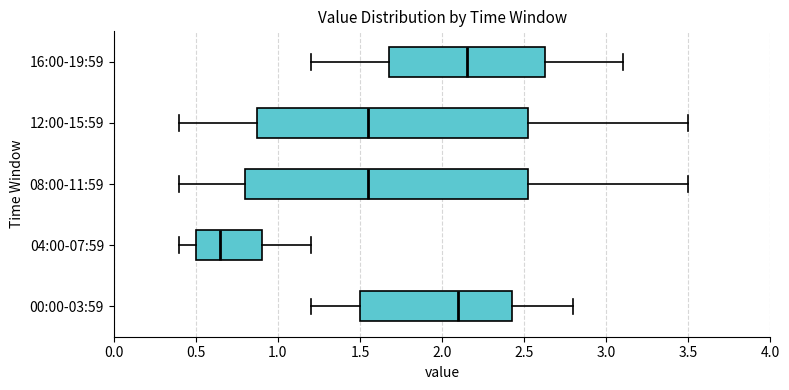

Which box has the furthest to the left median line?

04:00-07:59